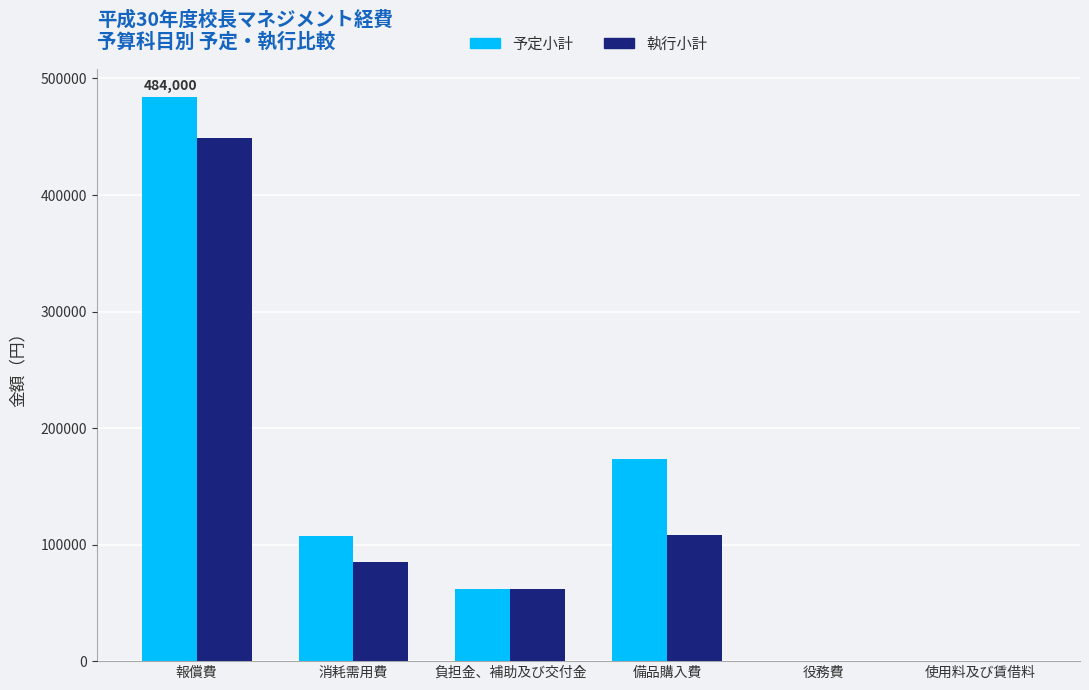

What is the maximum value shown in the chart?

484000